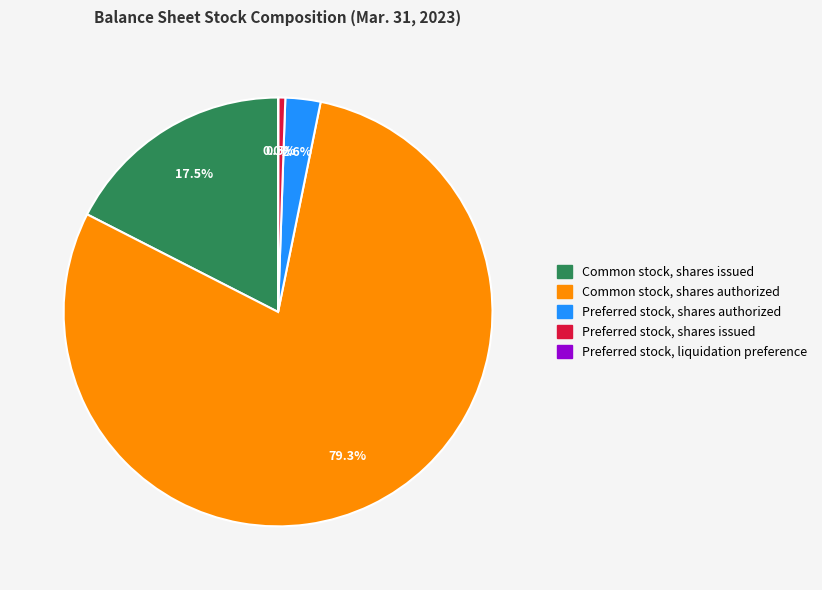

Is there any slice that represents more than half of the pie?

Yes